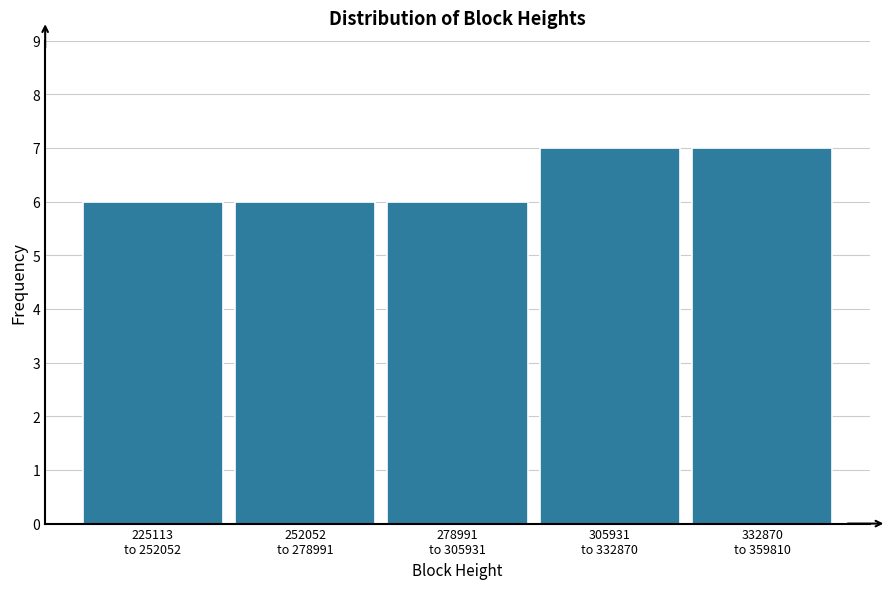

Reading left to right, what are all the values shown in this chart?

6	6	6	7	7